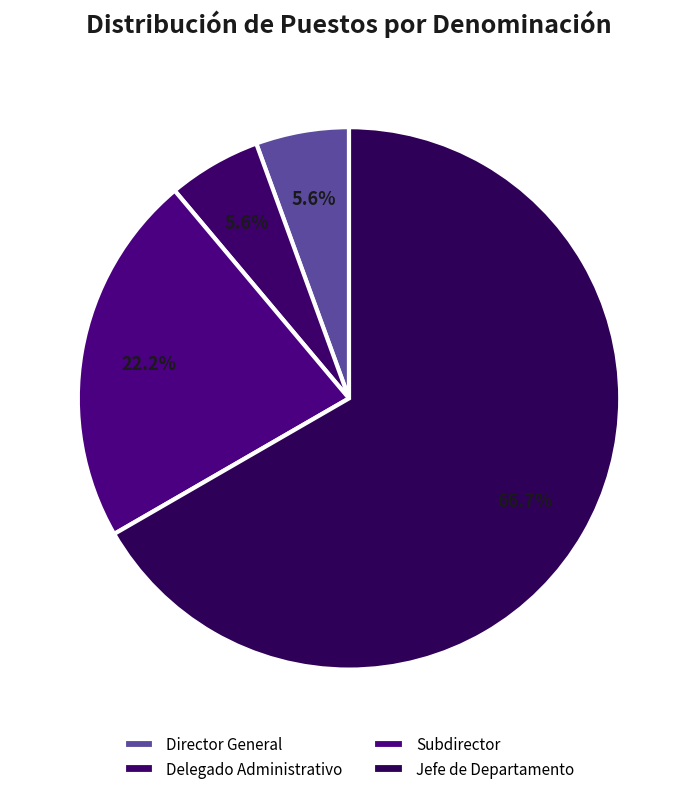

How many segments does this pie chart have?

4